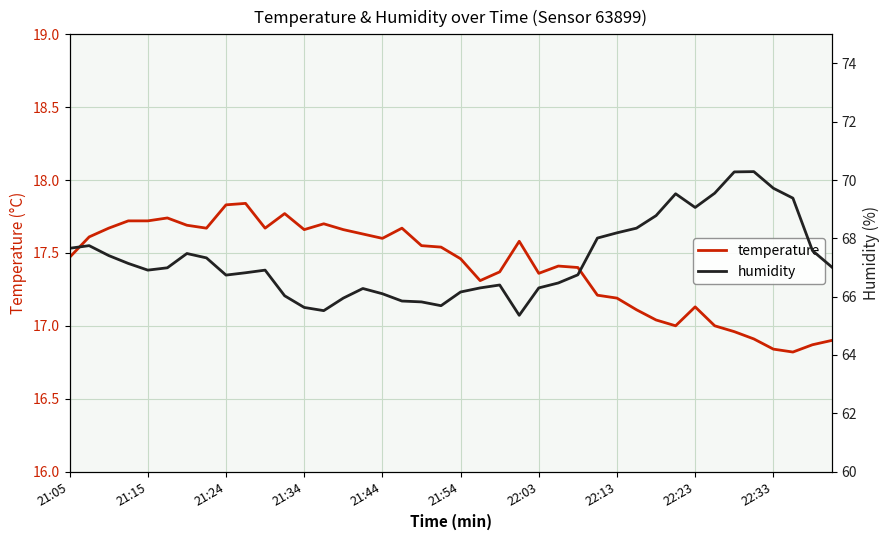

Is it true that temperature equals 25.1 at 22:23?

False